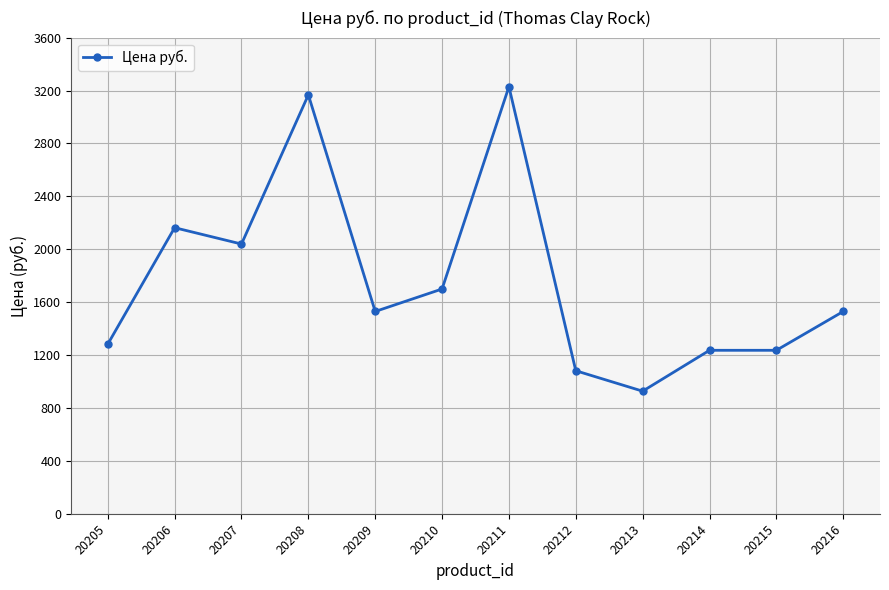

Reading left to right, list all the values displayed in this chart.

20205=1282.3	20206=2163.0	20207=2039.4	20208=3167.2	20209=1529.5	20210=1699.5	20211=3229.0	20212=1081.5	20213=927.0	20214=1236.0	20215=1236.0	20216=1529.5